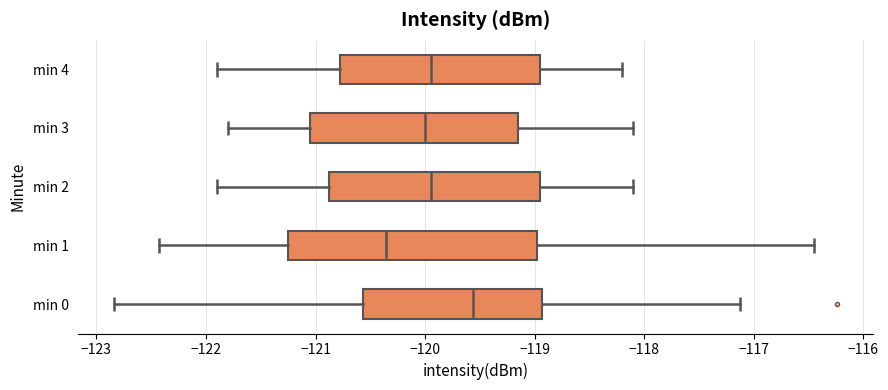

Where is the left edge of the box for min 0 on the x-axis? The values are not printed on the chart, so give them approximately, as read against the axis.

-120.6